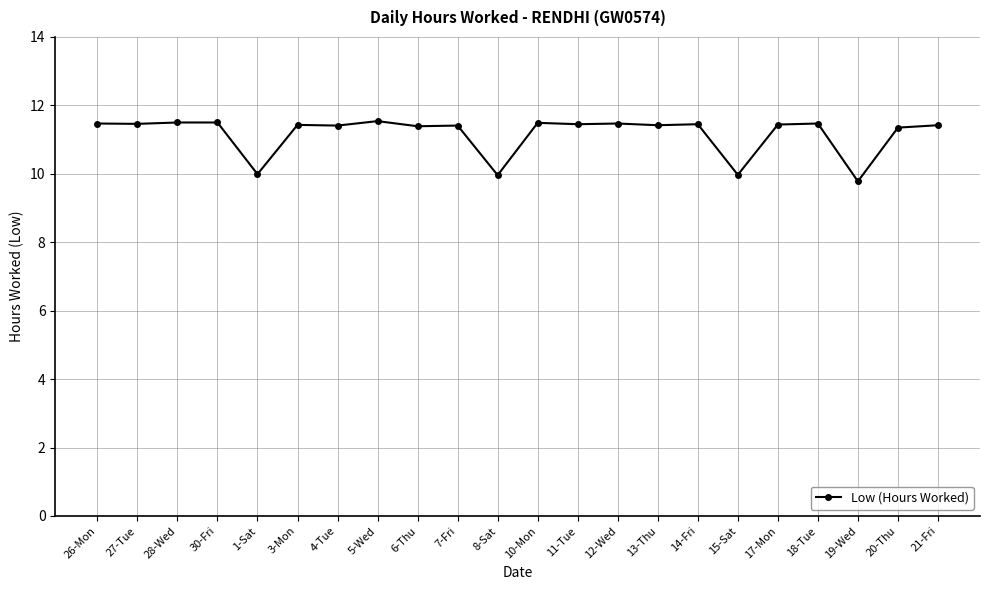

How many lines are shown in the chart?

1